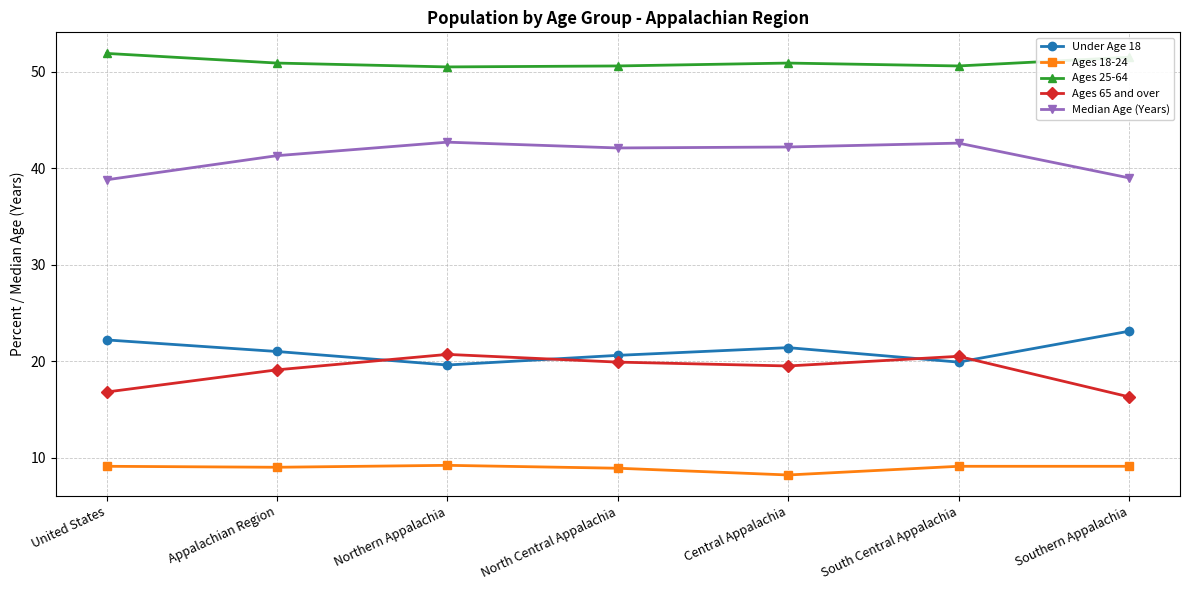

What is the difference between the maximum and minimum values in the Ages 25-64 series?

1.4